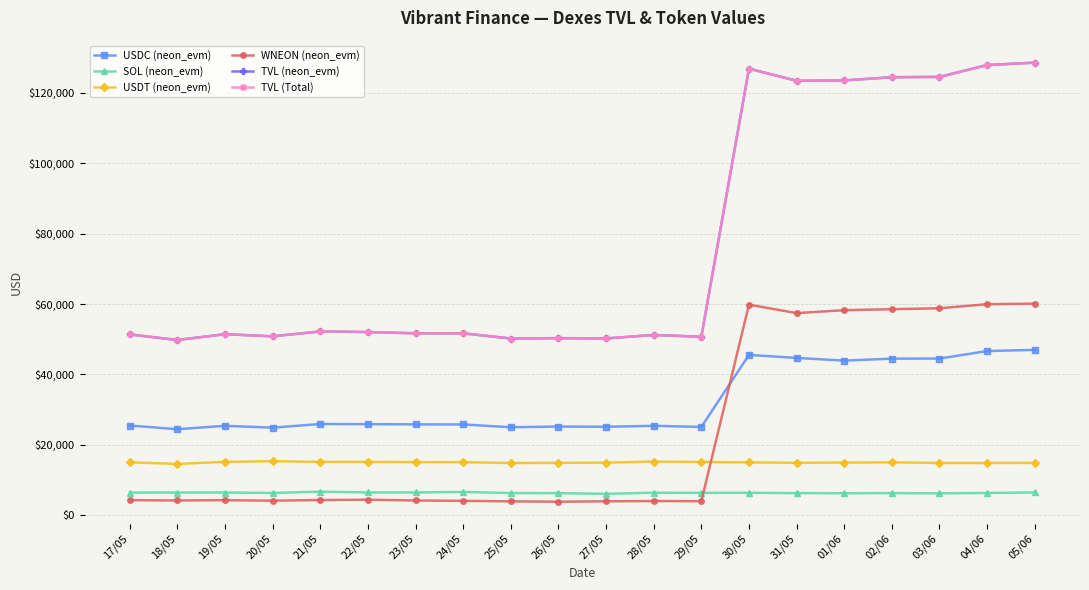

Is this an area chart (filled region under the line)?

No